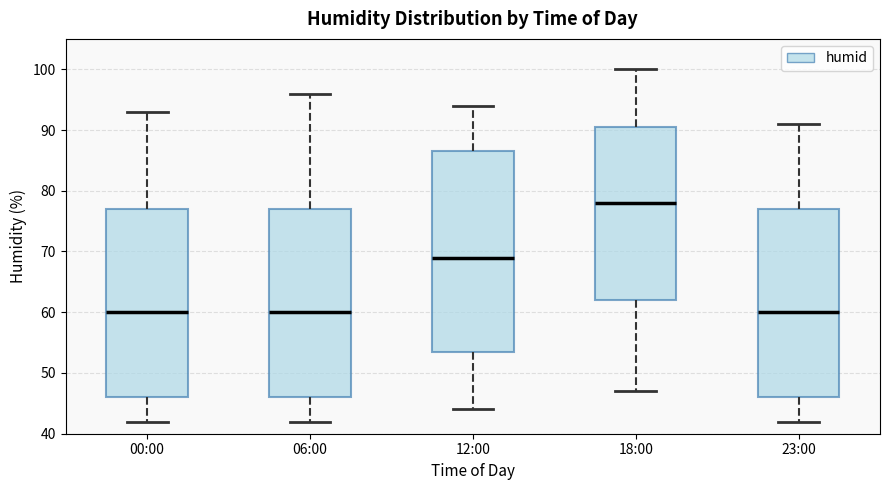

Reading left to right, read every box against the y-axis: the position of its median line, the range the box covers, and the ends of its whiskers. The values are not printed on the chart, so give them approximately, as read against the axis.

00:00: median 60, box 46 to 77, whiskers 42 to 93
06:00: median 60, box 46 to 77, whiskers 42 to 96
12:00: median 69, box 54 to 87, whiskers 44 to 94
18:00: median 78, box 62 to 91, whiskers 47 to 100
23:00: median 60, box 46 to 77, whiskers 42 to 91